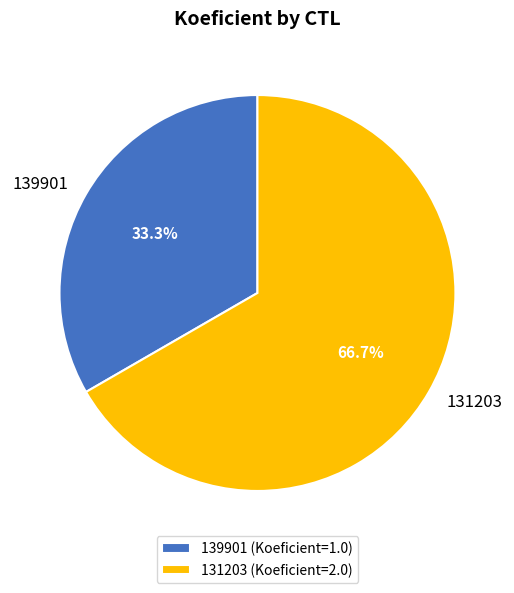

Between 131203 and 139901, which is larger?

131203